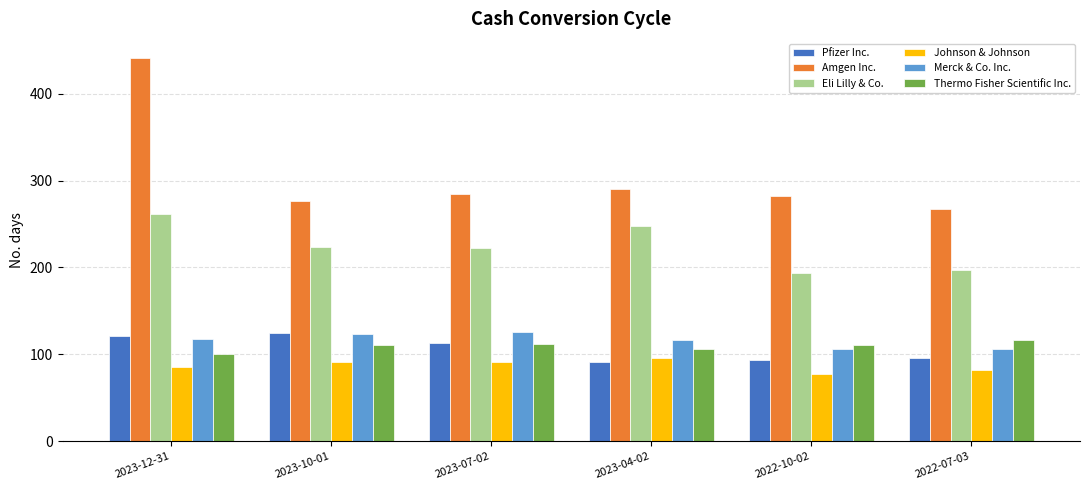

What position from the right is 2023-04-02?

3